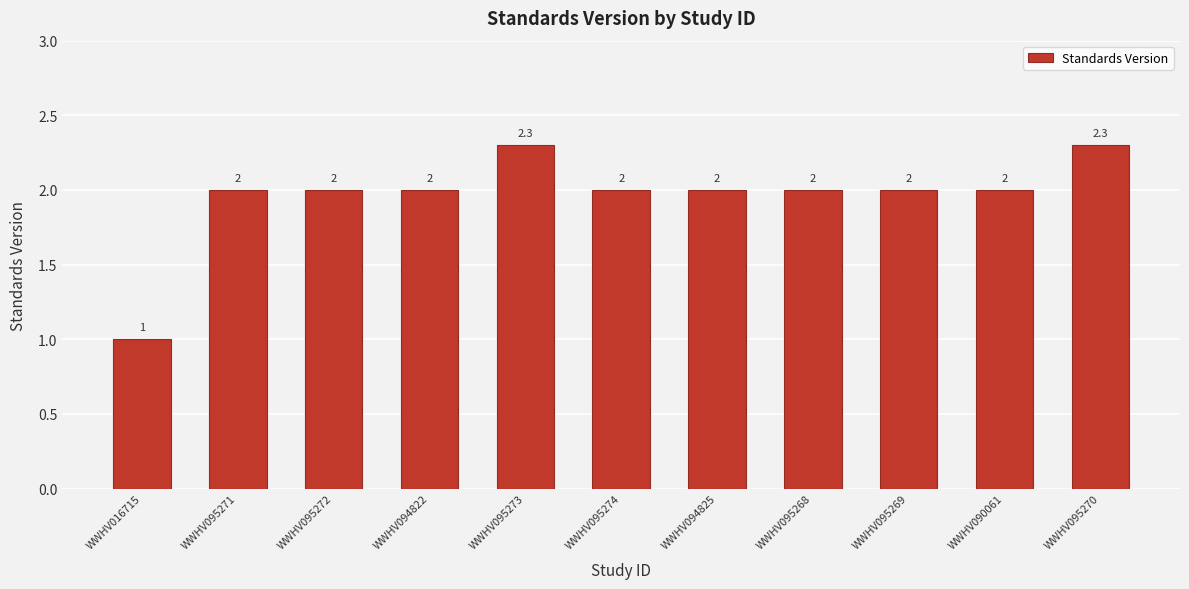

What is the ratio of the value at WWHV095269 to the value at WWHV090061?

1.0